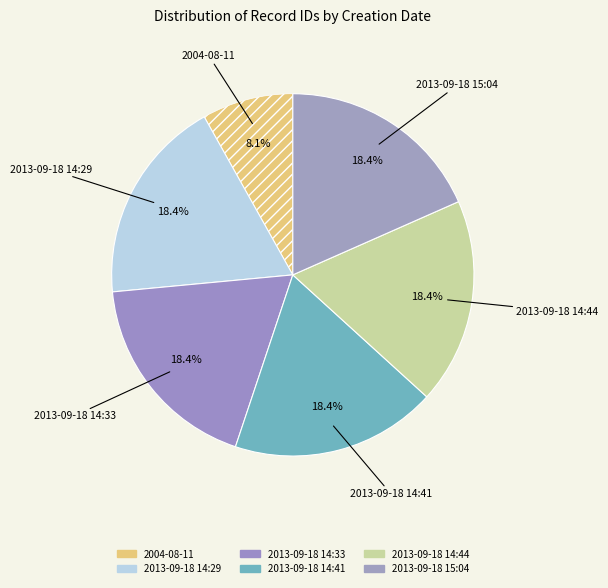

What percentage is the 2004-08-11 slice, to the nearest percent?

8%